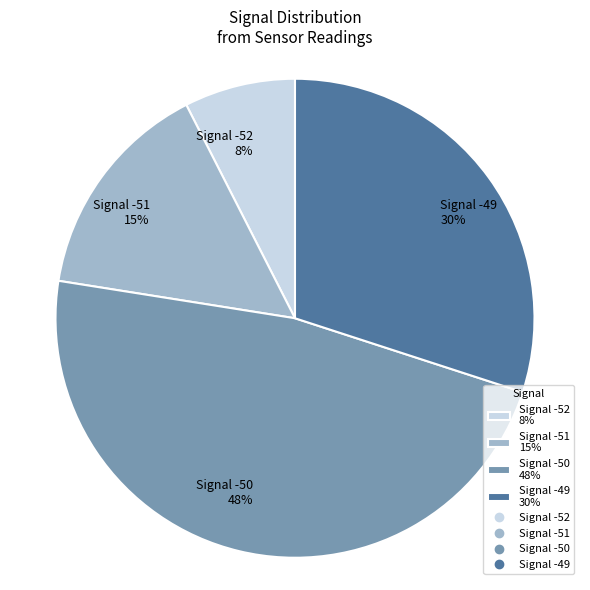

Which has a higher value, Signal -51 15% or Signal -52 8%?

Signal -51 15%